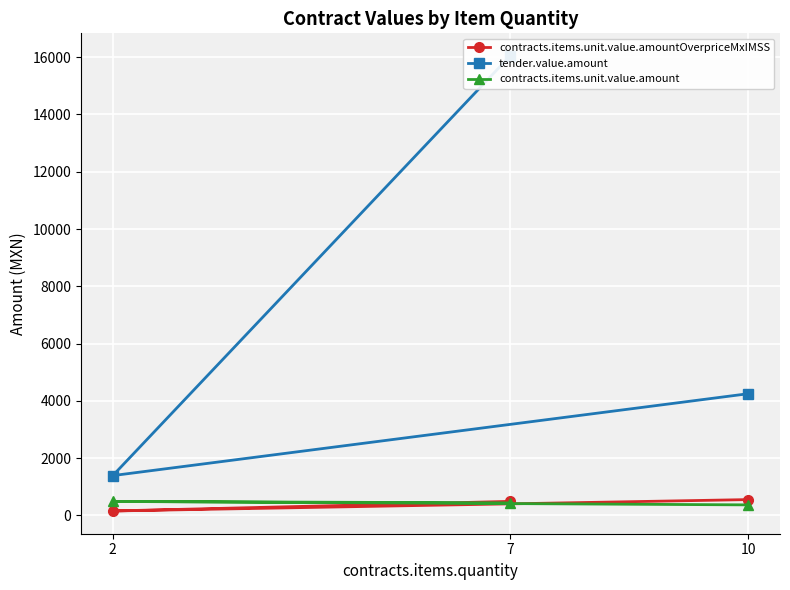

What is the value of the contracts.items.unit.value.amount point at the 1st from the left?

490.0